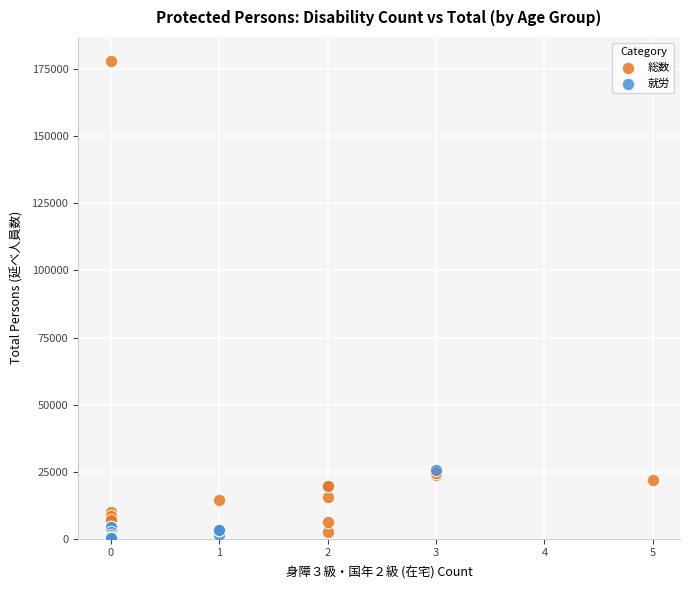

Which series has the largest Y range (max minus min)?

総数